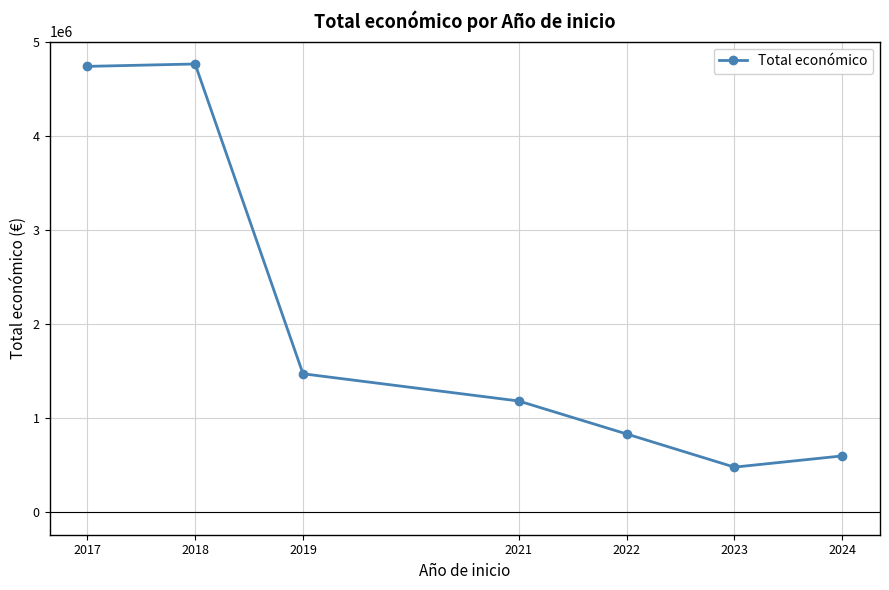

How many series are shown in this chart?

1